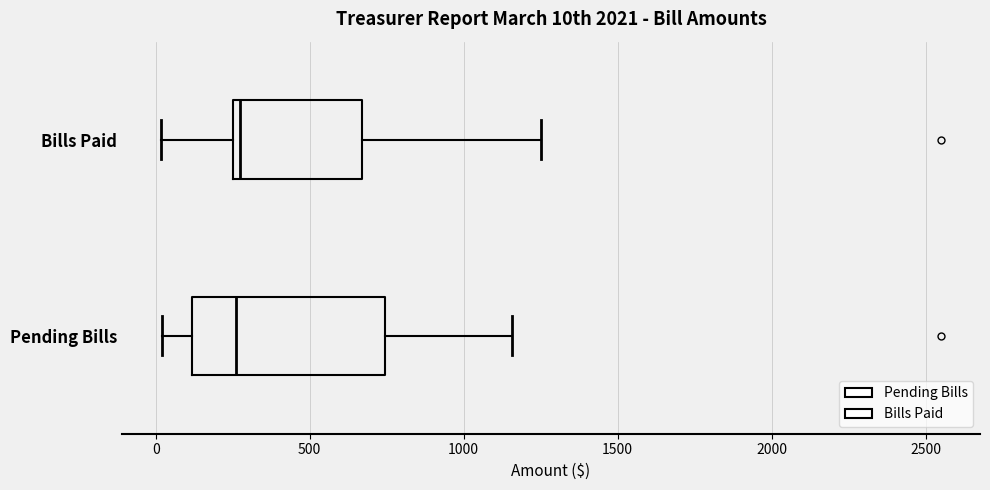

Reading bottom to top, read every box against the x-axis: the position of its median line, the range the box covers, and the ends of its whiskers. The values are not printed on the chart, so give them approximately, as read against the axis.

Pending Bills: median 250, box 100 to 750, whiskers 0 to 1150
Bills Paid: median 300, box 250 to 650, whiskers 0 to 1250